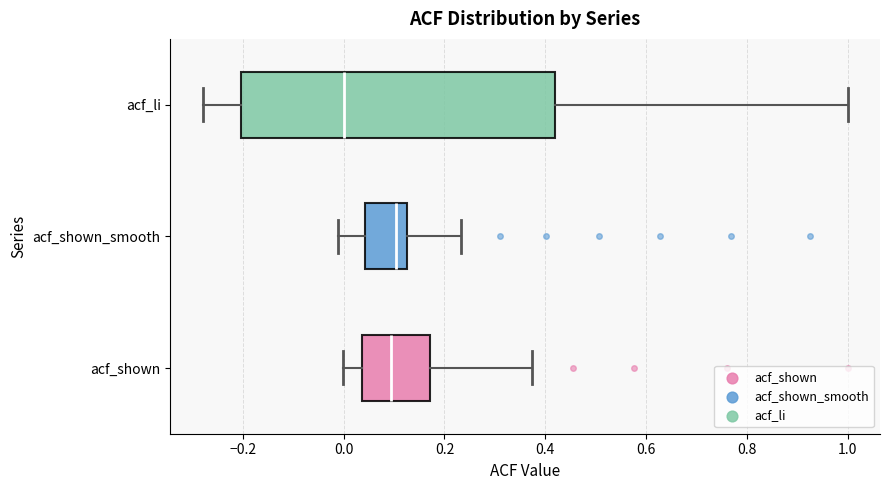

Where is the left edge of the box for acf_shown on the x-axis? The values are not printed on the chart, so give them approximately, as read against the axis.

0.04